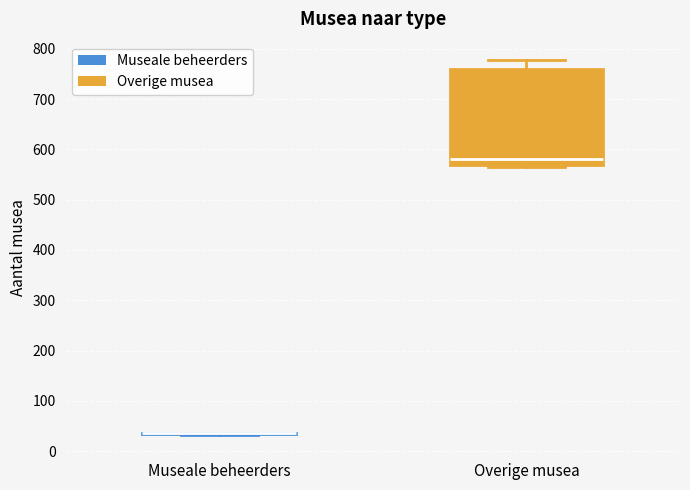

Reading left to right, transcribe this box plot: for each box, give where its median line is, the range the box spans, and where its two whiskers end, as read against the y-axis. The values are not printed on the chart, so give them approximately, as read against the axis.

Museale beheerders: box collapsed to a line at 40, whiskers 30 to 40
Overige musea: median 580, box 570 to 760, whiskers 570 (just below the box's lower edge) to 780